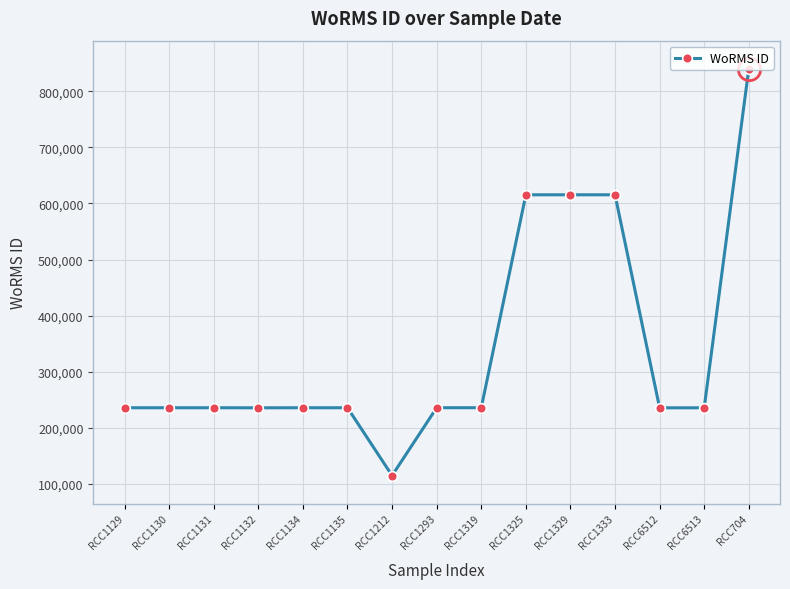

Does the chart have visible grid lines?

Yes